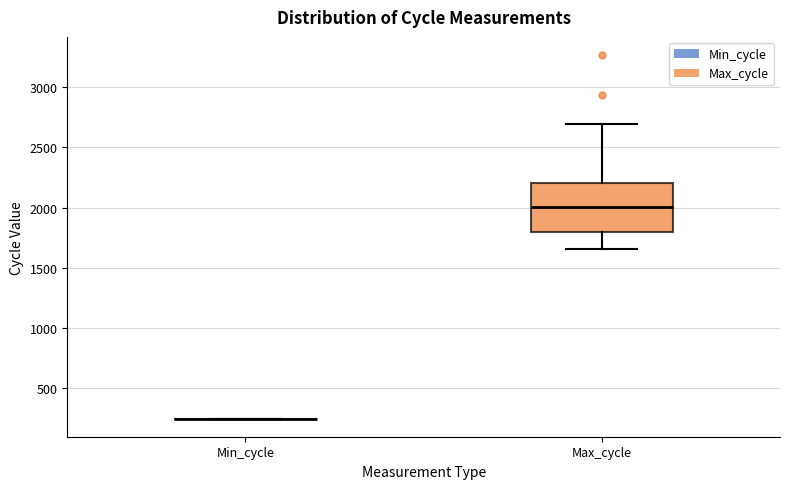

Reading left to right, read every box against the y-axis: the position of its median line, the range the box covers, and the ends of its whiskers. The values are not printed on the chart, so give them approximately, as read against the axis.

Min_cycle: box collapsed to a line at 250, whiskers 250 to 250
Max_cycle: median 2000, box 1800 to 2200, whiskers 1650 to 2700